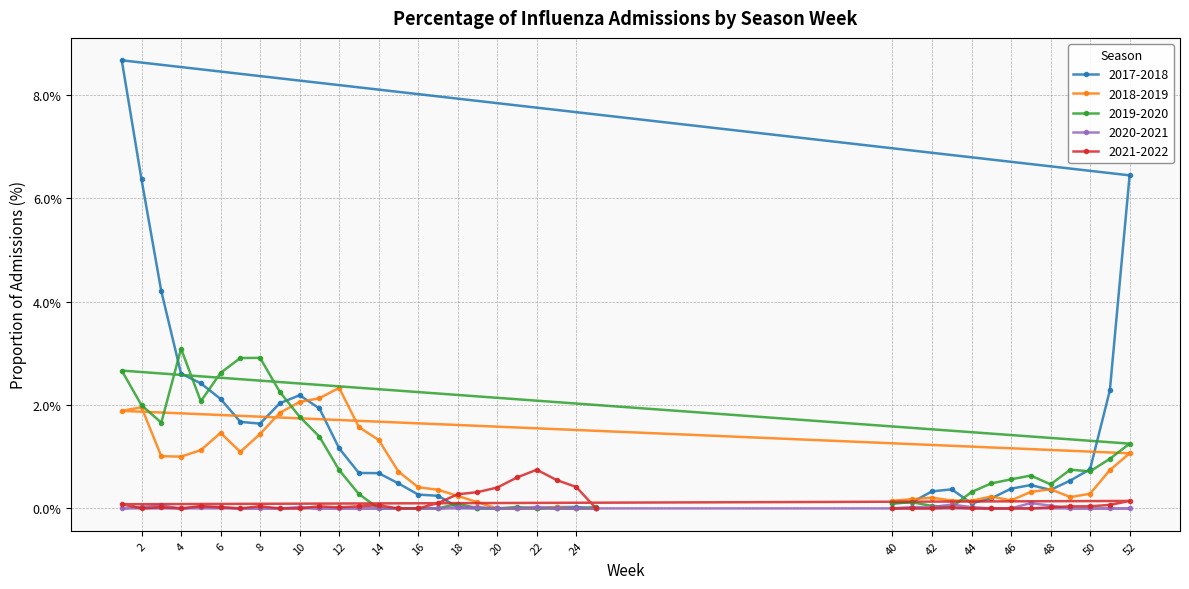

Is it true that 2018-2019 equals 0.4 at 48?

True